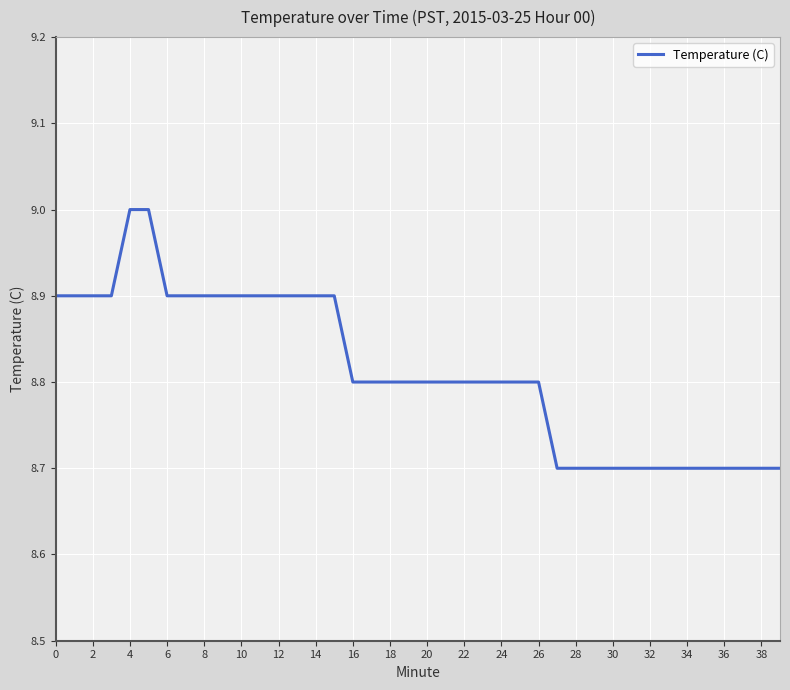

What is the minimum value shown in the chart?

8.7